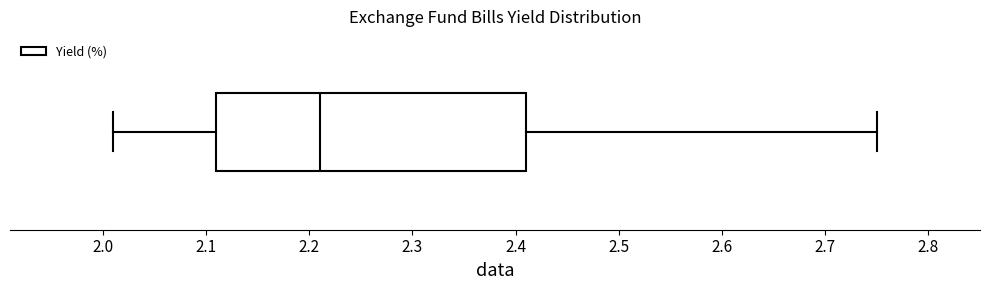

Read this box plot against the x-axis: the position of the median line, the range covered by the box, and the ends of both whiskers. The values are not printed on the chart, so give them approximately, as read against the axis.

median 2.21, box 2.11 to 2.41, whiskers 2.01 to 2.75